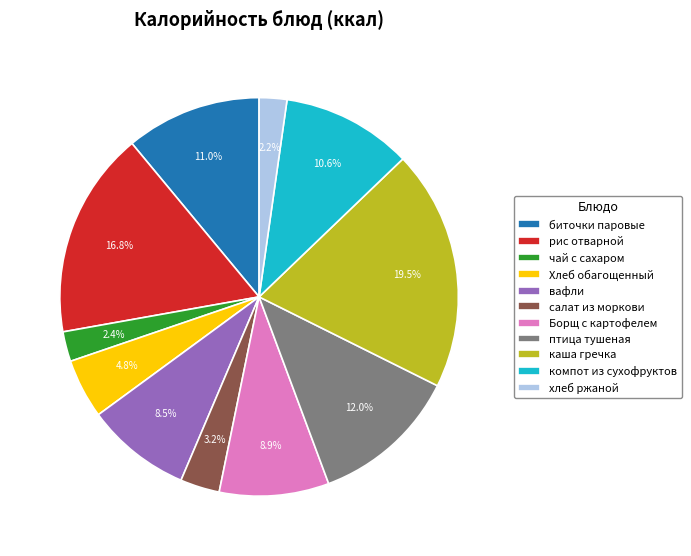

What is the largest slice in the pie chart?

каша гречка